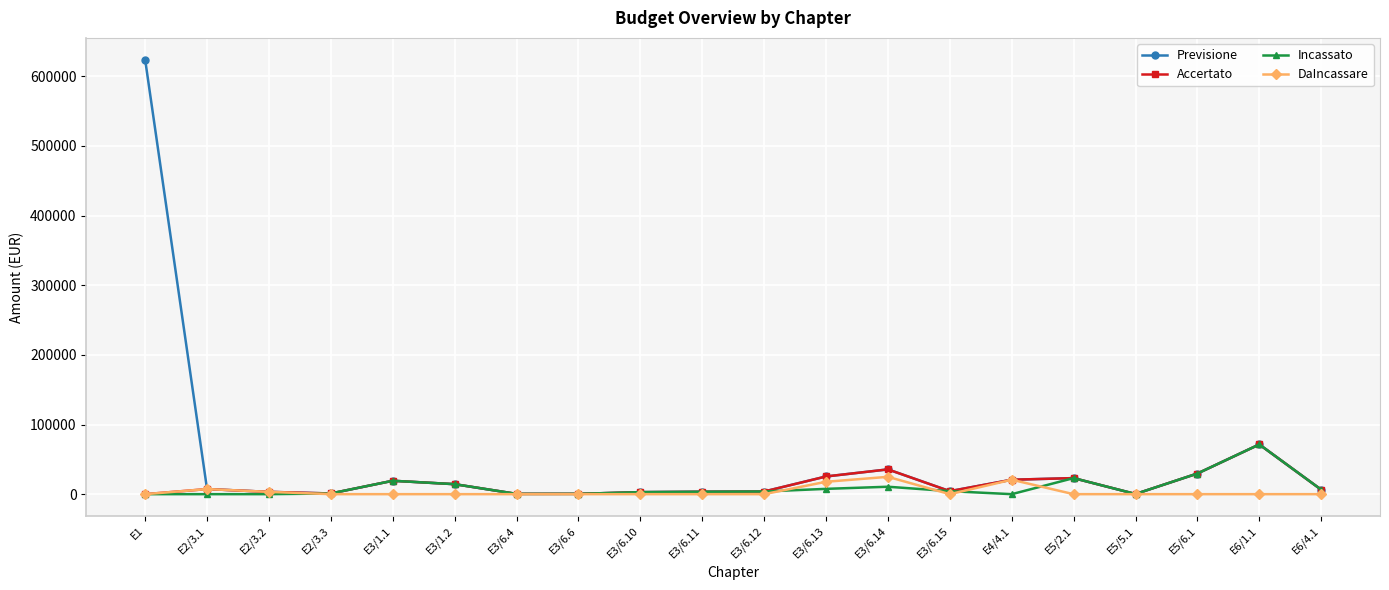

Which series has the largest range (max minus min)?

Previsione